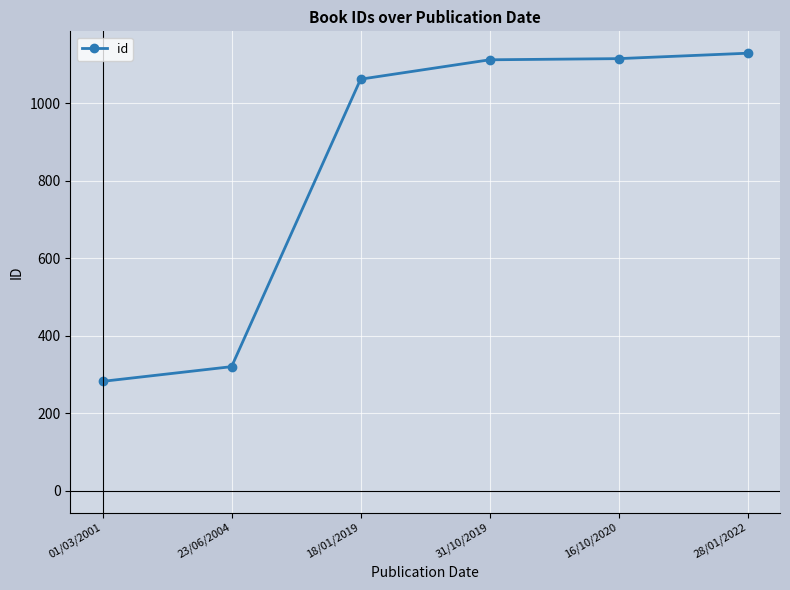

Which category has the highest value across all series?

28/01/2022